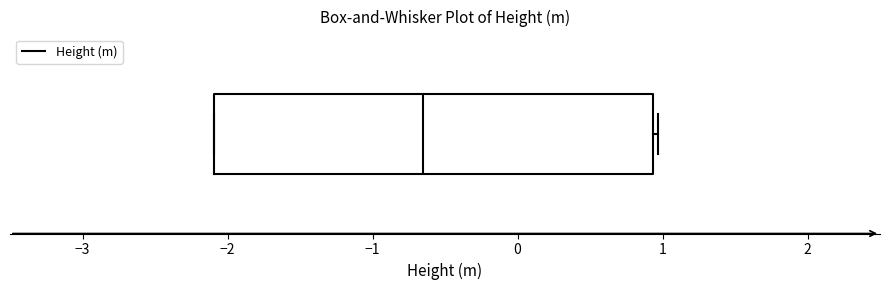

Read this box plot against the x-axis: the position of the median line, the range covered by the box, and the ends of both whiskers. The values are not printed on the chart, so give them approximately, as read against the axis.

median -0.6, box -2.1 to 0.9, whiskers -2.1 to 1.0